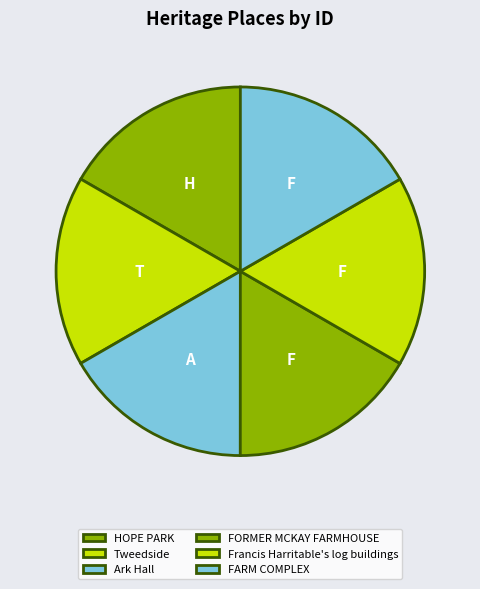

Does FARM COMPLEX represent more than half of the total?

No